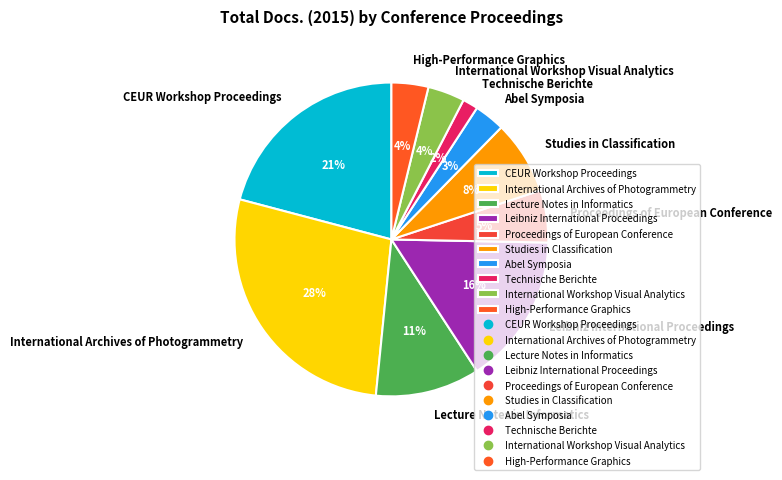

Which category has the biggest portion of the pie?

International Archives of Photogrammetry